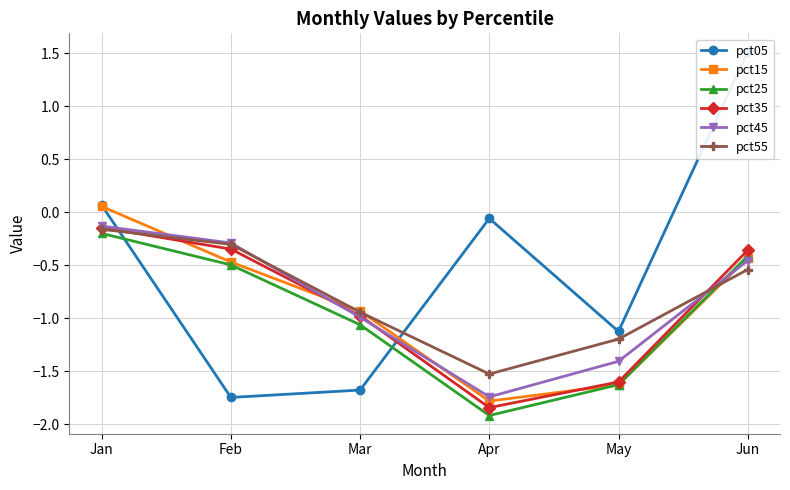

Count the number of data series in this chart.

6